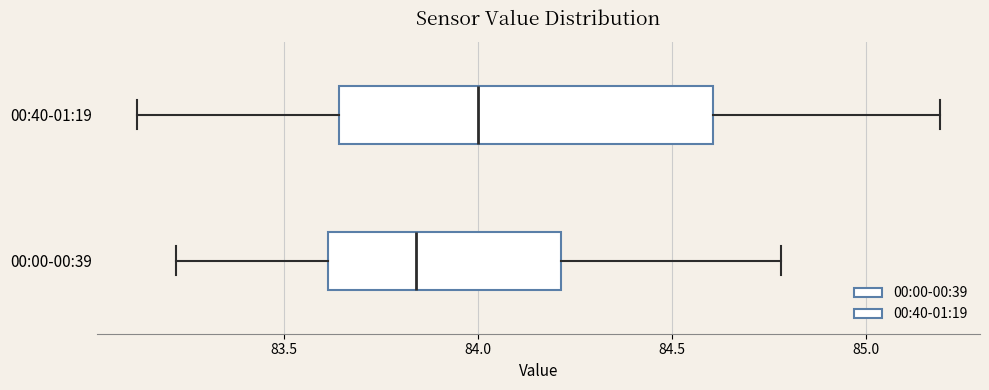

Where does the median line of the box for 00:40-01:19 sit on the x-axis? The values are not printed on the chart, so give them approximately, as read against the axis.

84.00